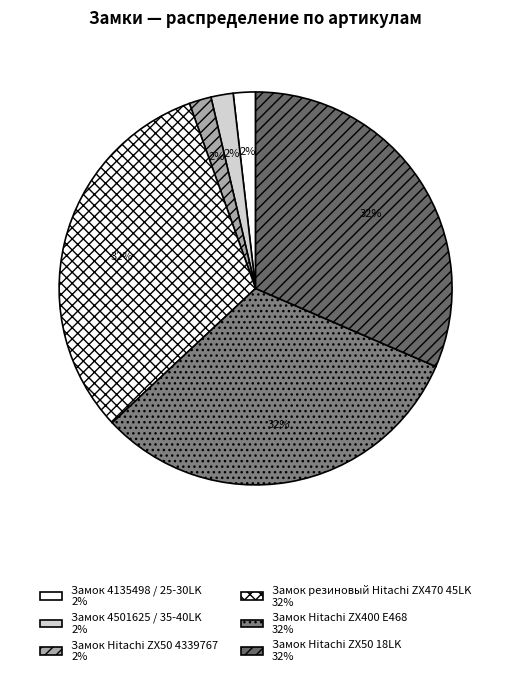

How many slices are in this pie chart?

6